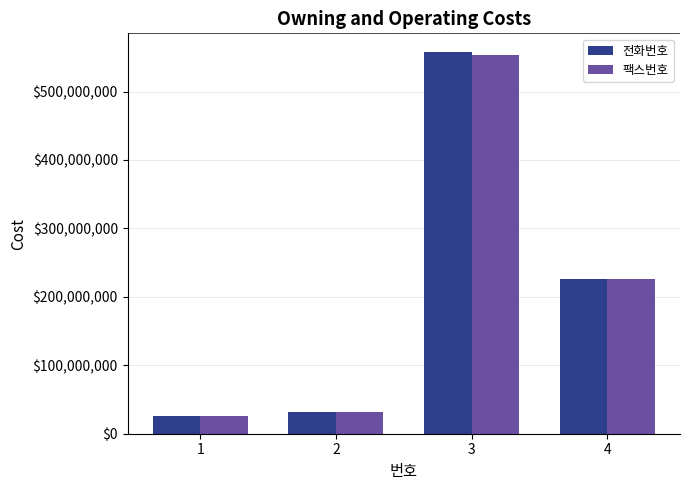

Reading left to right, what are all the values shown in this chart?

전화번호: 1=25880365	2=32103050	3=557241112	4=226009671
팩스번호: 1=25886365	2=32103040	3=553451744	4=226009740